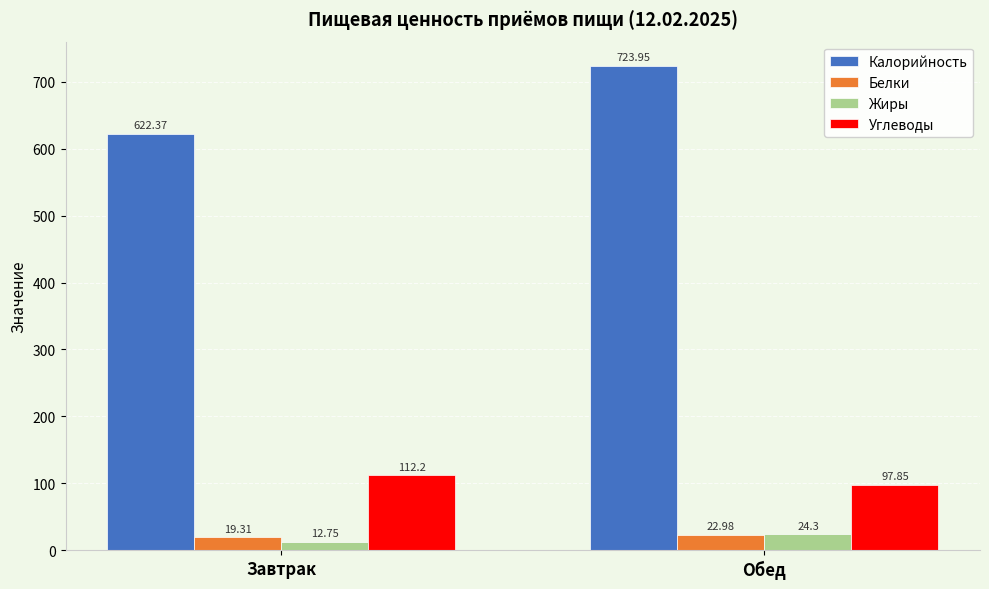

Which label corresponds to the largest value in the chart?

Обед